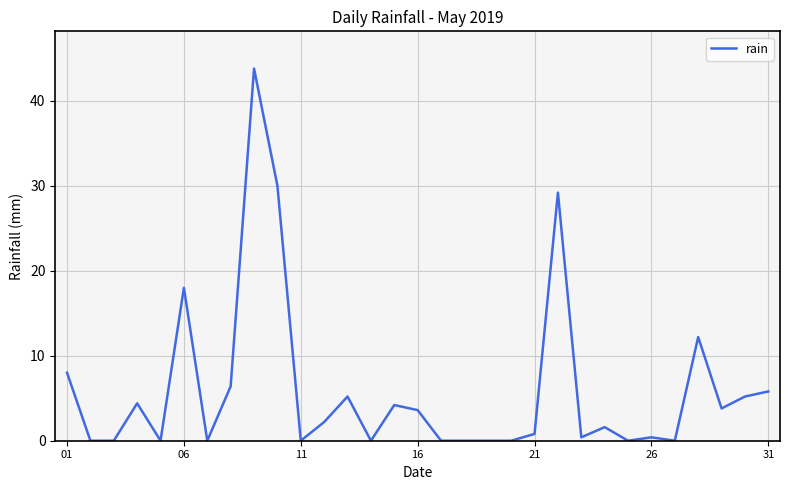

What is the greatest value displayed?

43.8